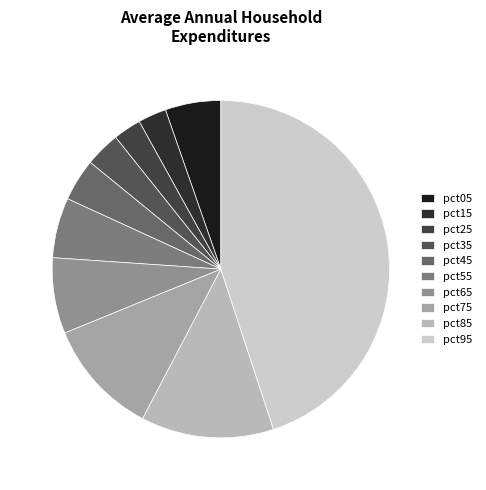

How many segments does this pie chart have?

10